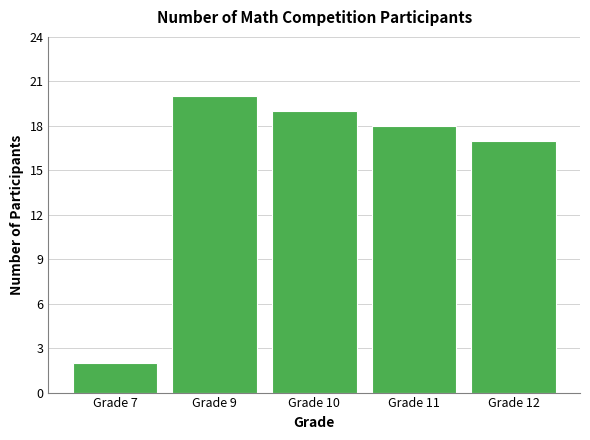

Reading left to right, extract all data points from this chart.

2	20	19	18	17